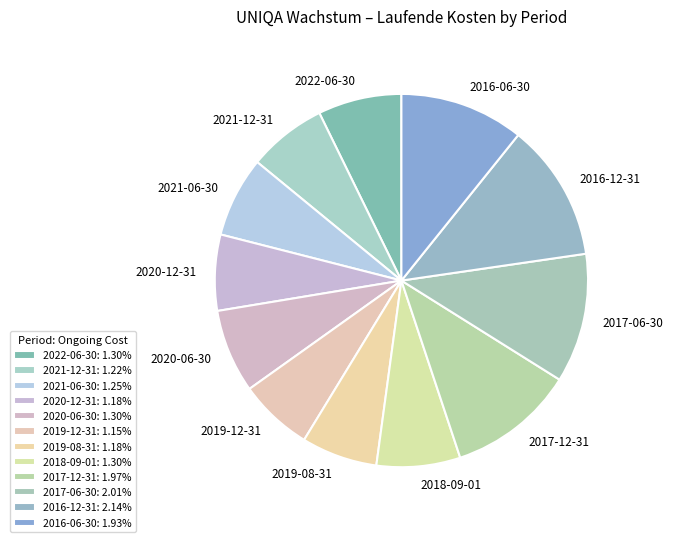

What is the largest slice in the pie chart?

2016-12-31